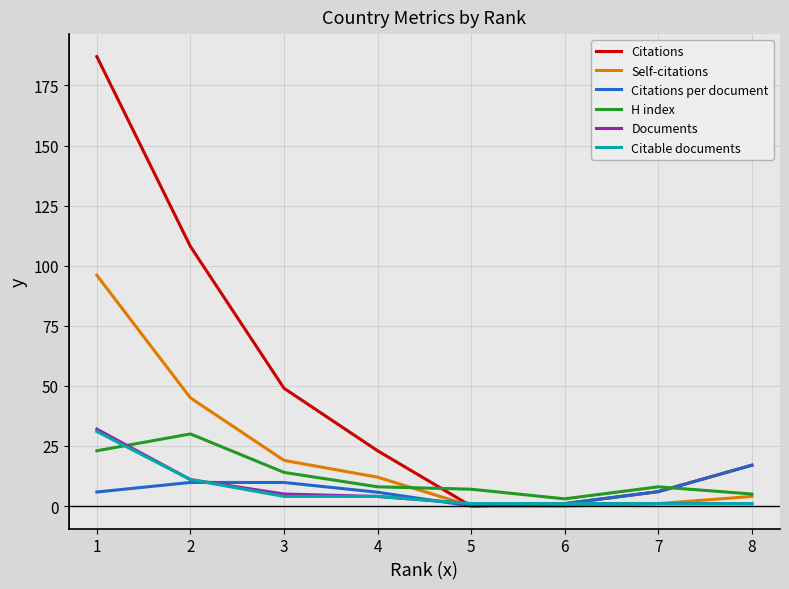

Which series has the largest range (max minus min)?

Citations